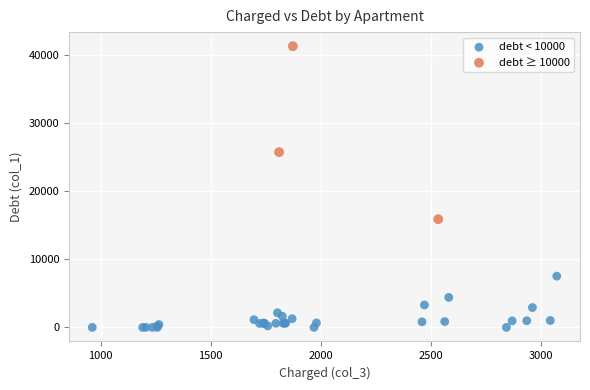

Which series has the widest spread of Y values?

debt ≥ 10000